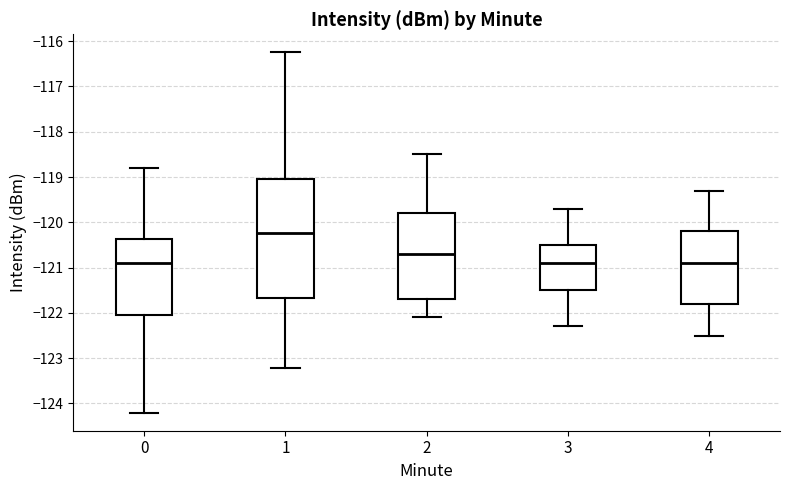

Where does the upper whisker of the box at x = 4 end on the y-axis? The values are not printed on the chart, so give them approximately, as read against the axis.

-119.3